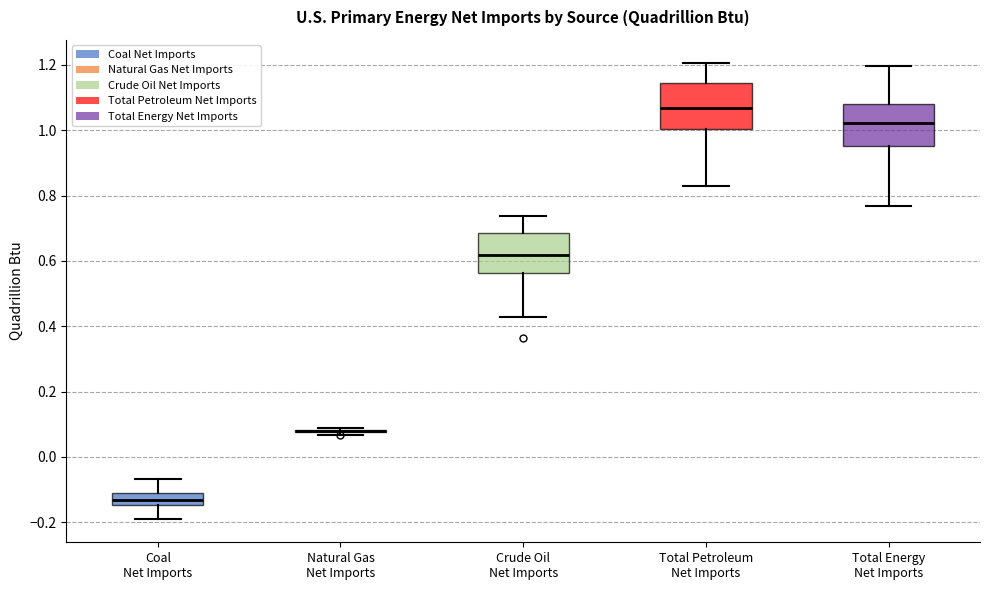

Reading left to right, read every box against the y-axis: the position of its median line, the range the box covers, and the ends of its whiskers. The values are not printed on the chart, so give them approximately, as read against the axis.

Coal Net Imports: median -0.14 (inside the box), box -0.14 to -0.12, whiskers -0.20 to -0.06
Natural Gas Net Imports: box collapsed to a line at 0.08, whiskers 0.06 to 0.08
Crude Oil Net Imports: median 0.62, box 0.56 to 0.68, whiskers 0.42 to 0.74
Total Petroleum Net Imports: median 1.06, box 1.00 to 1.14, whiskers 0.82 to 1.20
Total Energy Net Imports: median 1.02, box 0.96 to 1.08, whiskers 0.76 to 1.20